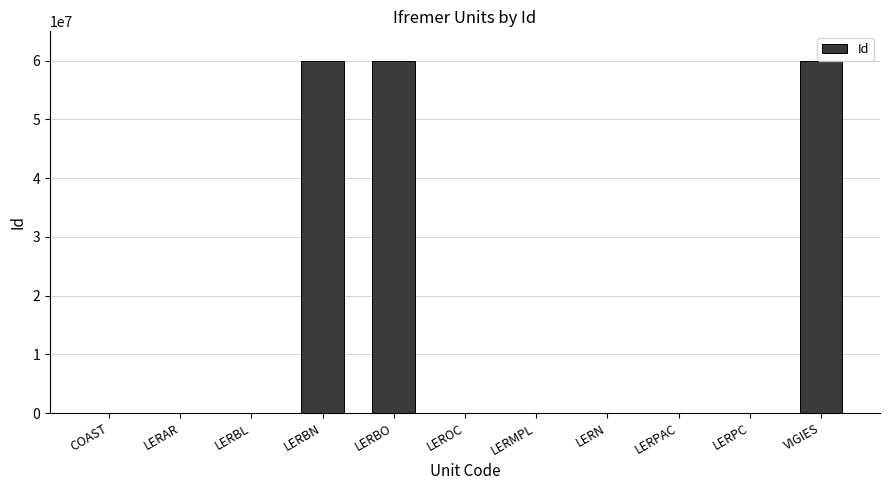

What is the sum of all values?

180007952